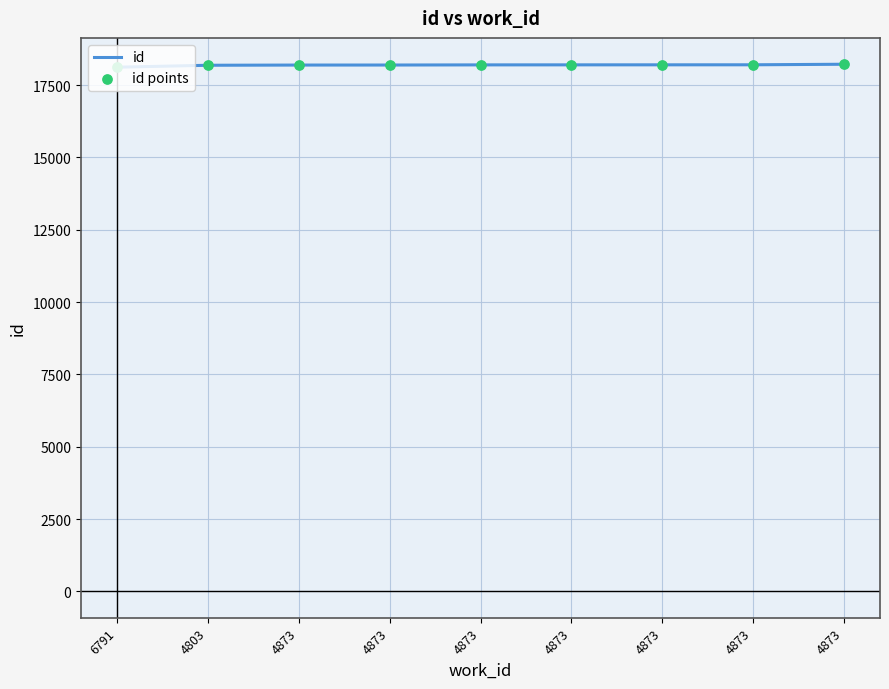

What is the change in value from 6791 to 4873?

+83